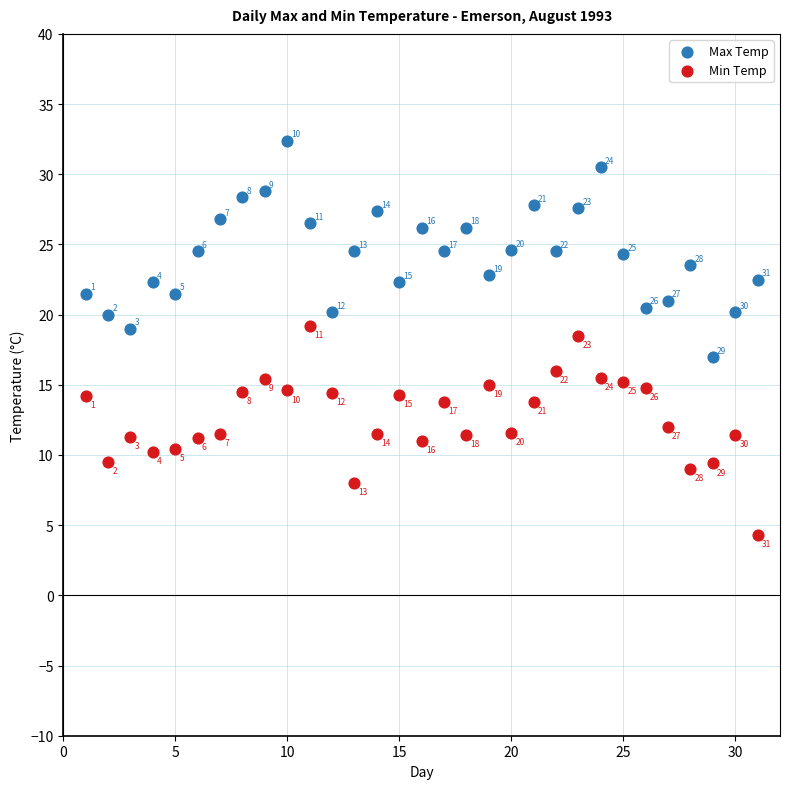

Across all series, what Y value is closest to 18?

18.5